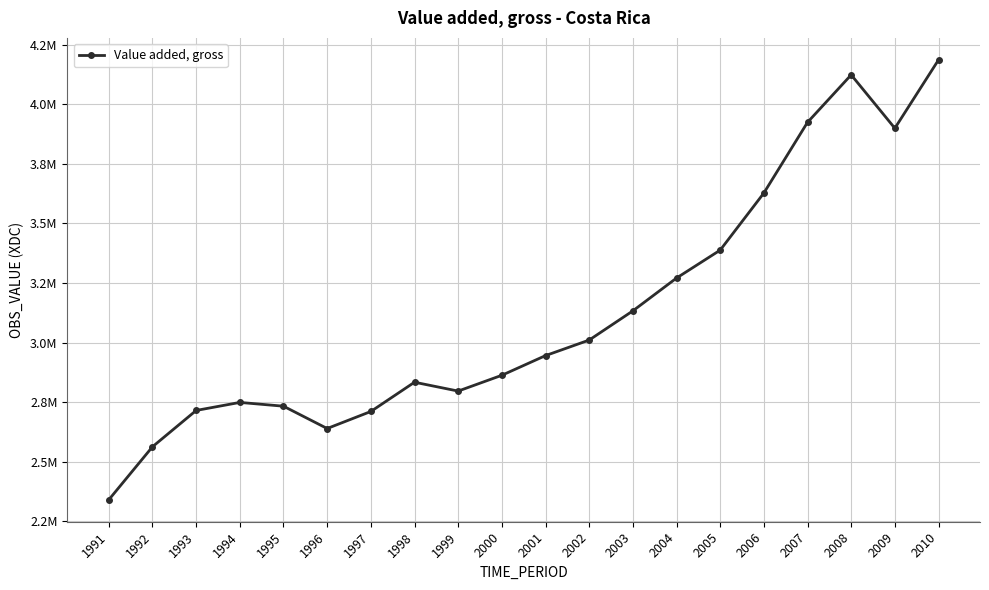

What is the value of the 4th point from the left?

2748841